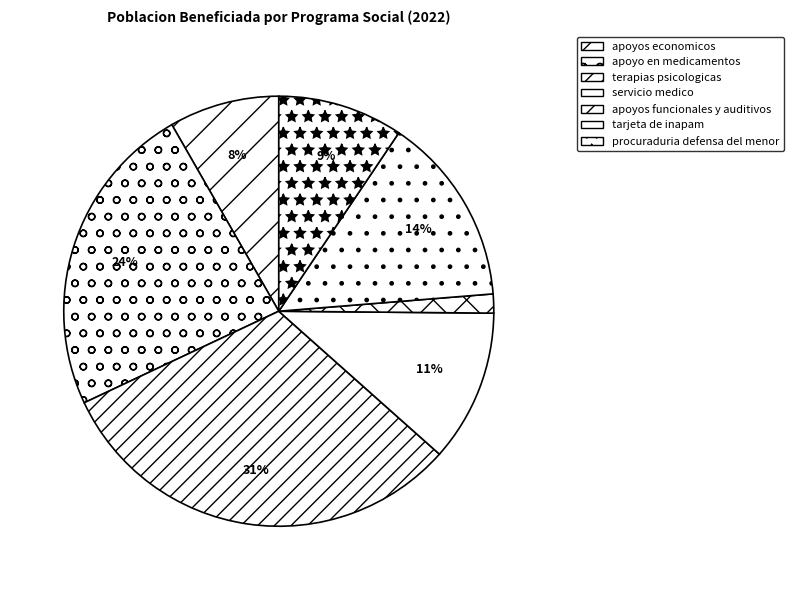

How many segments does this pie chart have?

7